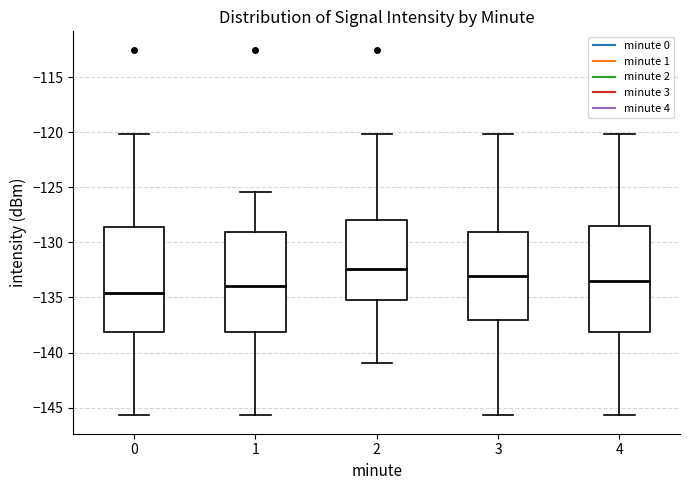

Where does the lower whisker of the box at x = 2 end on the y-axis? The values are not printed on the chart, so give them approximately, as read against the axis.

-141.0